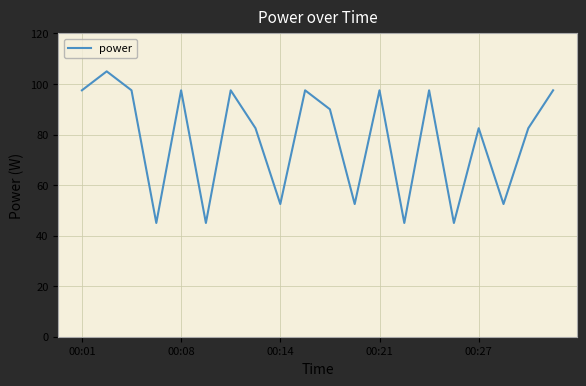

What is the minimum value shown in the chart?

45.0